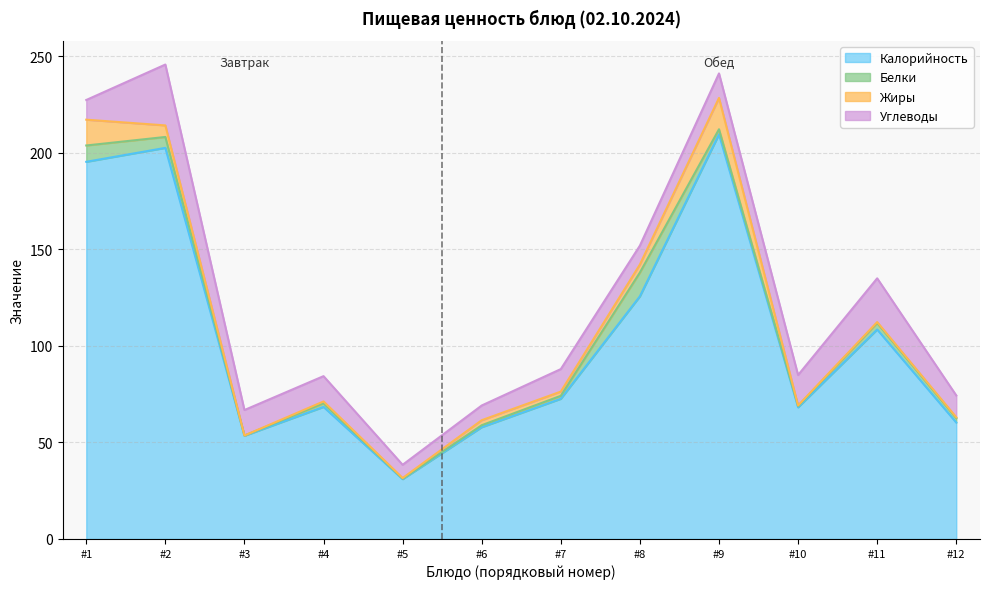

Is it true that Калорийность equals 14.3 at #6?

False